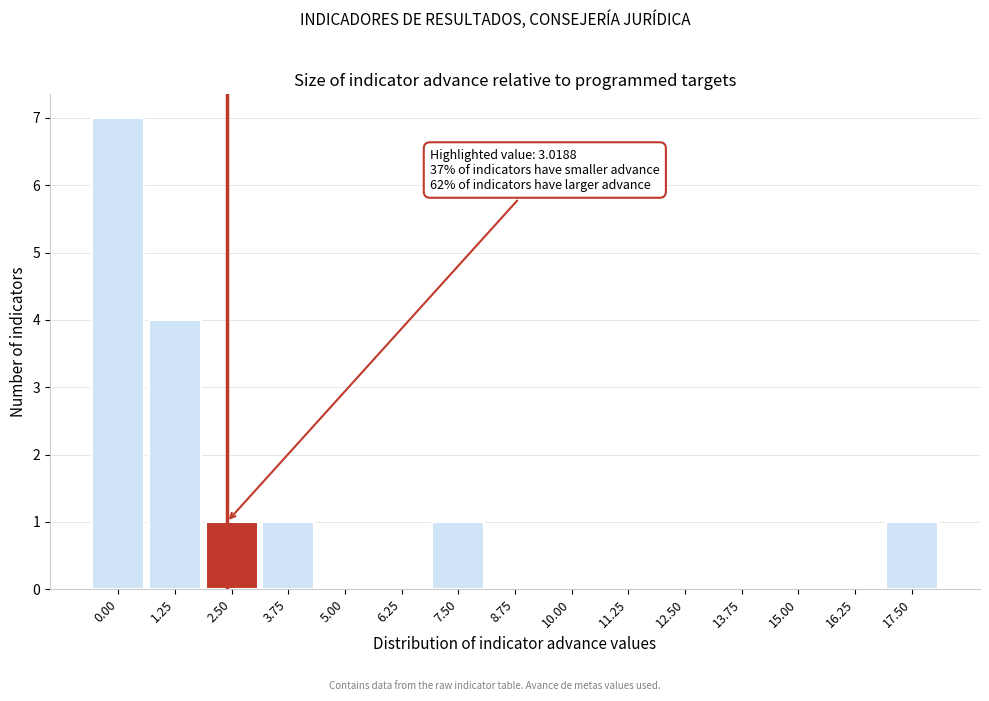

Reading left to right, what are all the values shown in this chart?

0.00=7	1.25=4	2.50=1	3.75=1	5.00=0	6.25=0	7.50=1	8.75=0	10.00=0	11.25=0	12.50=0	13.75=0	15.00=0	16.25=0	17.50=1